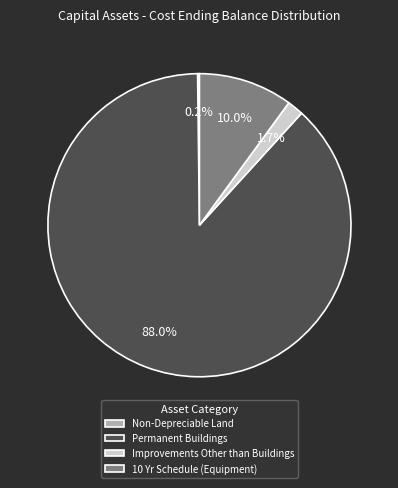

Is there any slice that represents more than half of the pie?

Yes